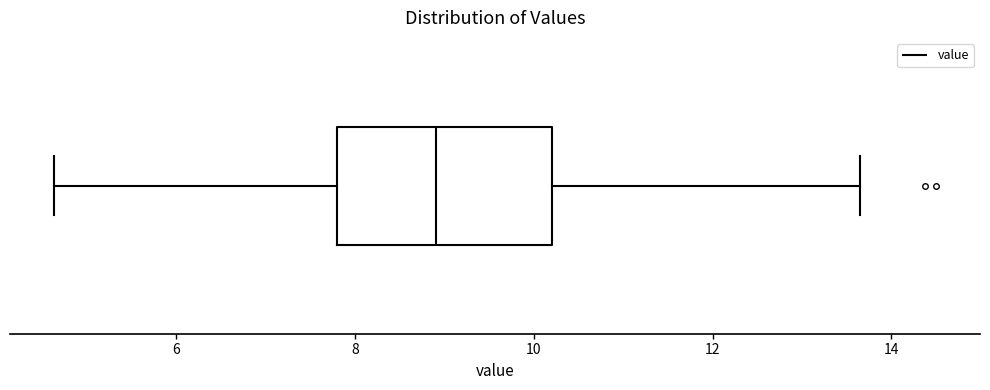

Transcribe this box plot: give where the median line is, the range the box spans, and where the two whiskers end, as read against the x-axis. The values are not printed on the chart, so give them approximately, as read against the axis.

median 9.0, box 7.8 to 10.2, whiskers 4.6 to 13.6